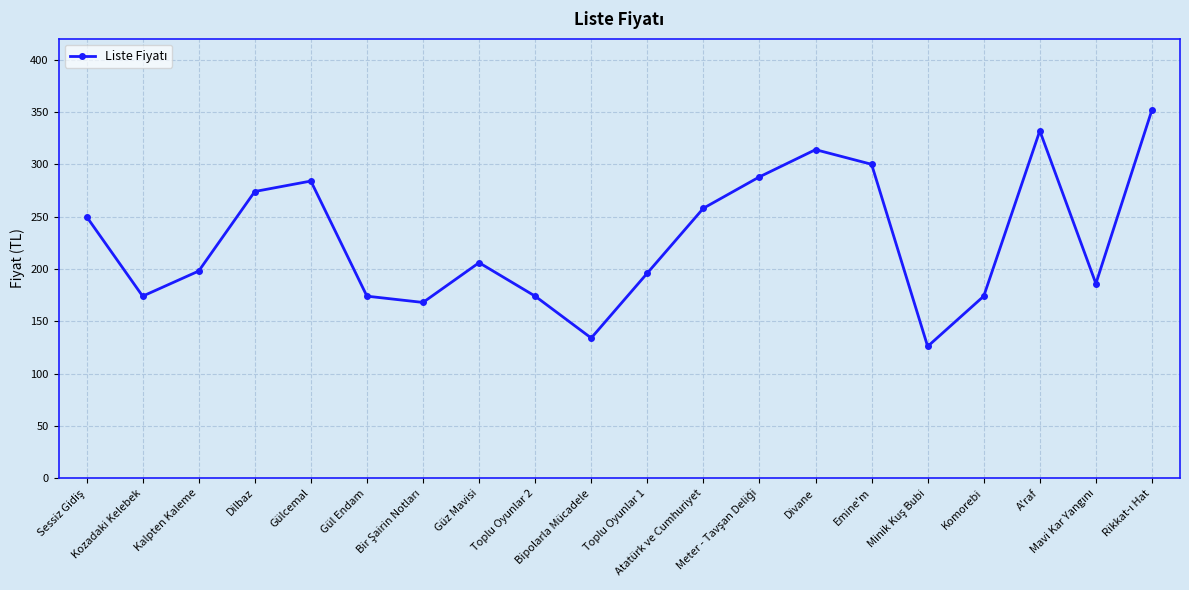

What is the minimum value shown in the chart?

126